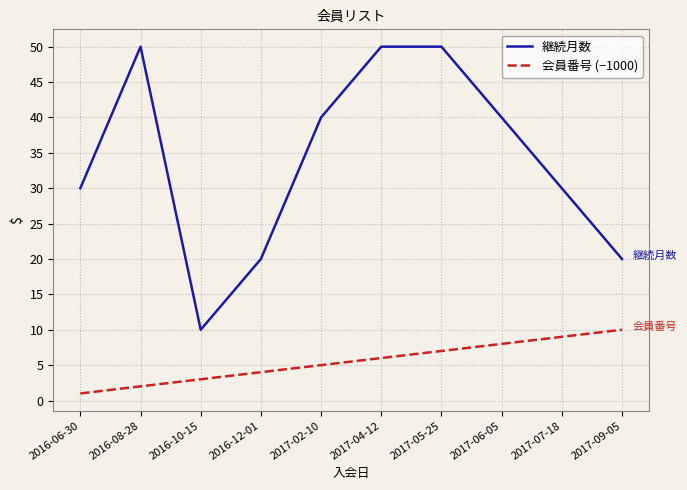

Which series has the widest spread of values?

継続月数